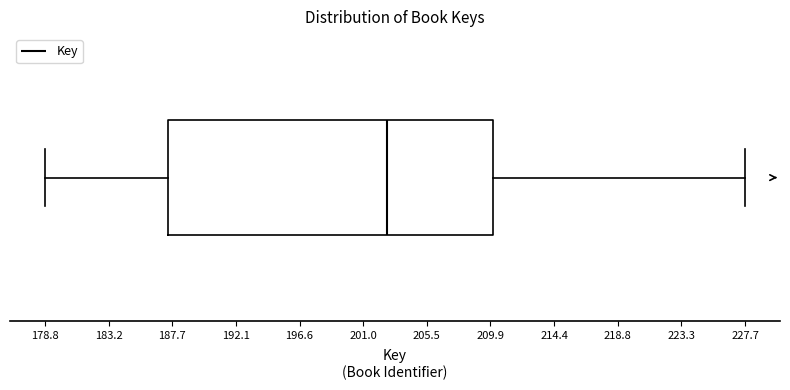

Read this box plot against the x-axis: the position of the median line, the range covered by the box, and the ends of both whiskers. The values are not printed on the chart, so give them approximately, as read against the axis.

median 202.5, box 187.5 to 210.0, whiskers 179.0 to 227.5